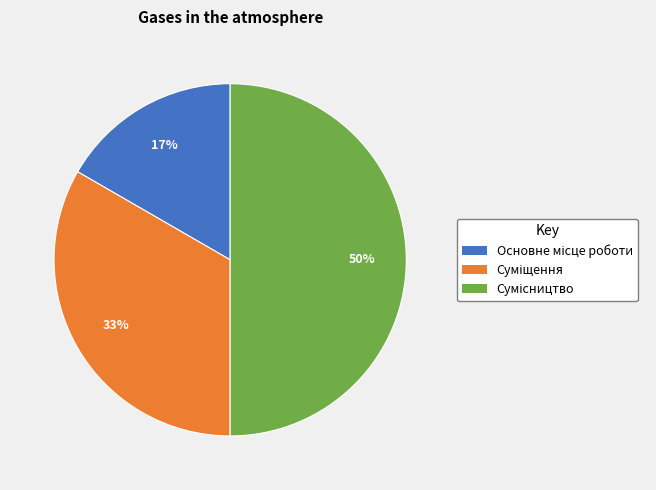

To the nearest percent, what is the average slice percentage?

33%